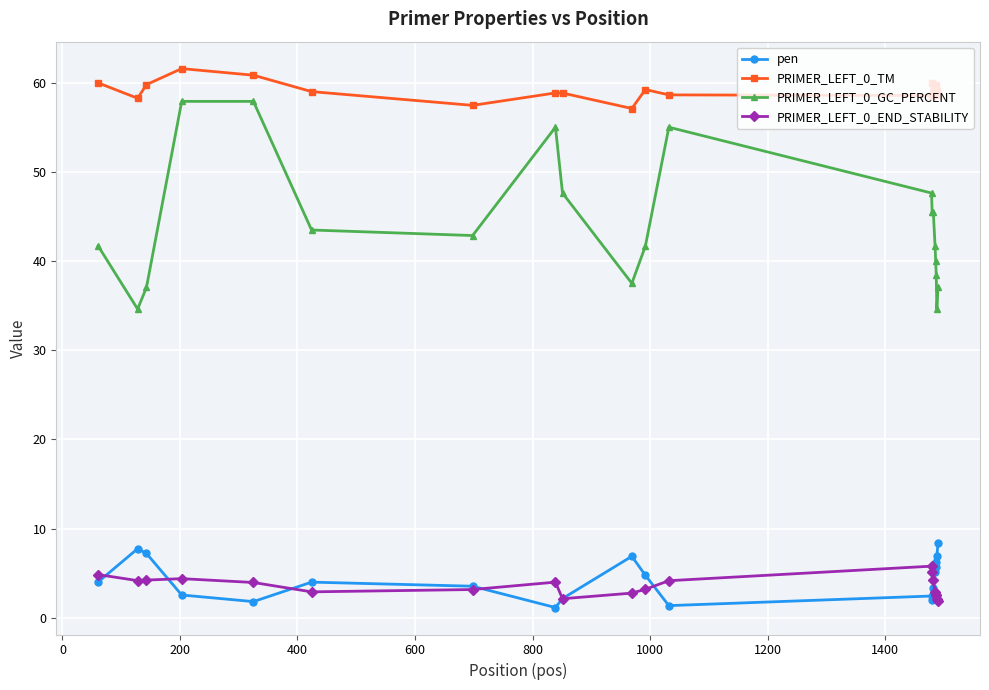

Count the number of categories in the chart.

20